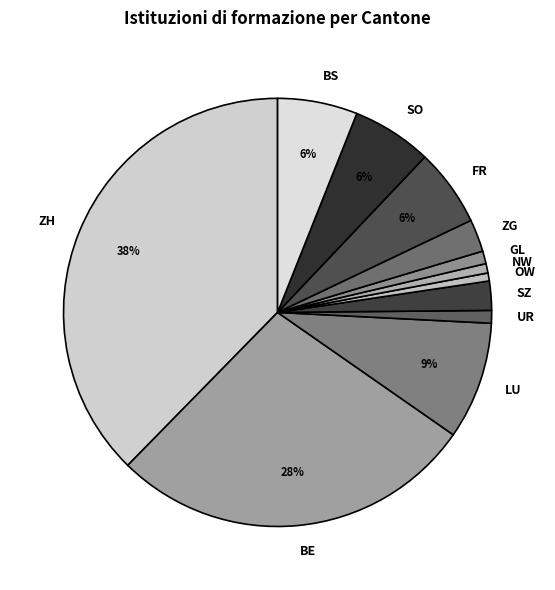

Which slice is the largest?

ZH